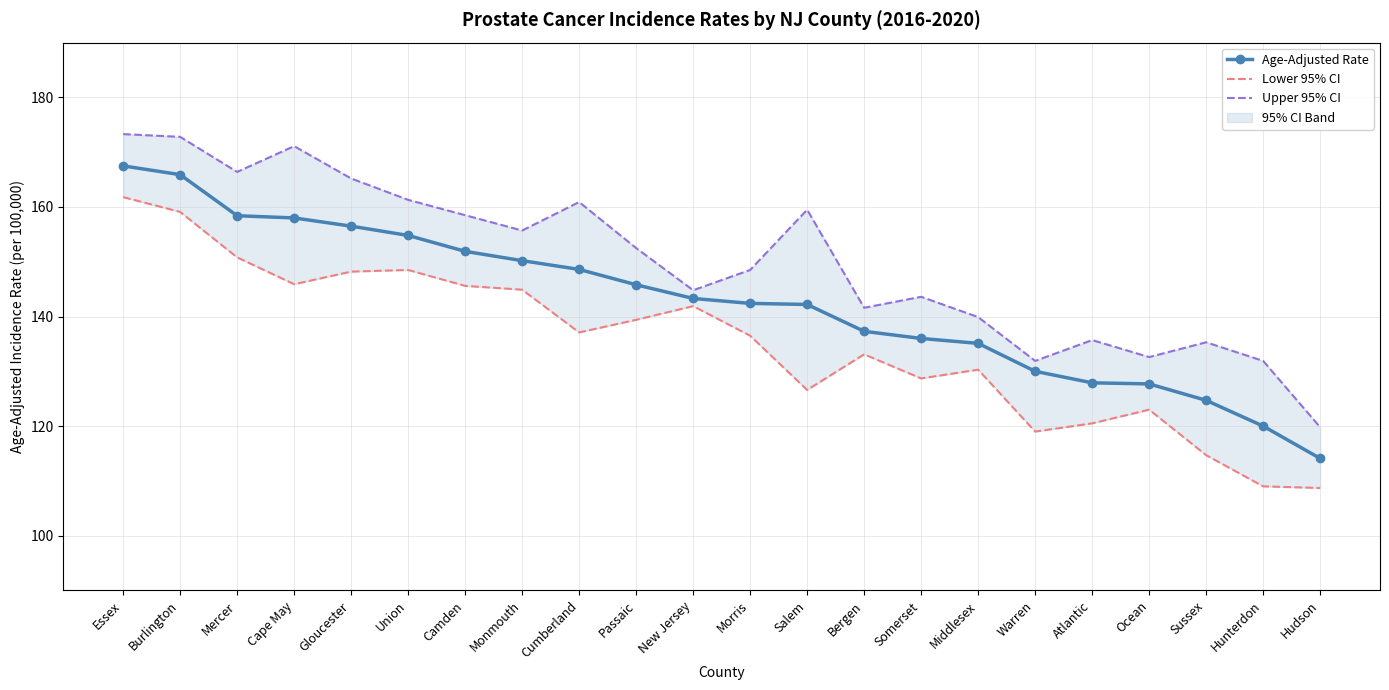

How many lines are shown in the chart?

3